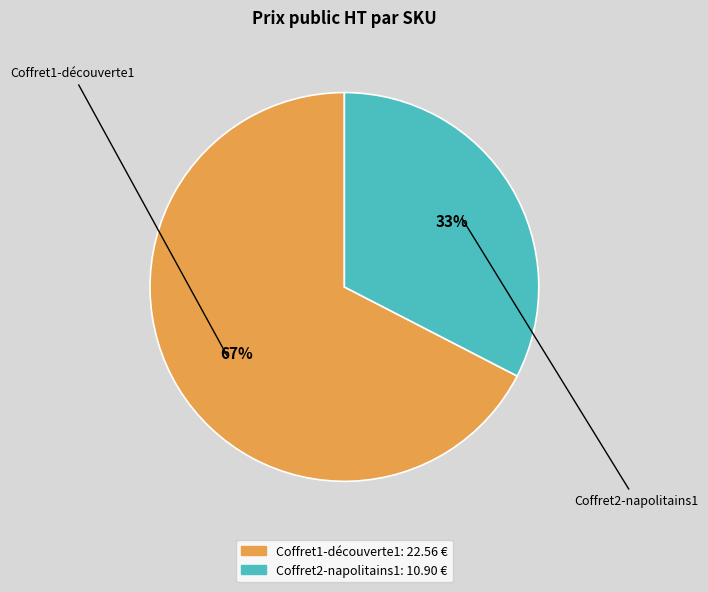

Does Coffret1-découverte1 represent more than half of the total?

Yes